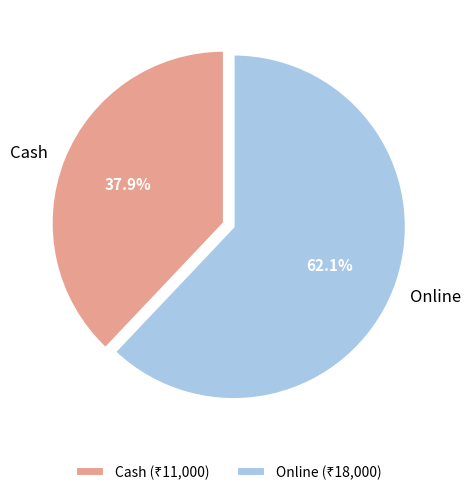

Is it true that Cash is 38% of the pie?

True